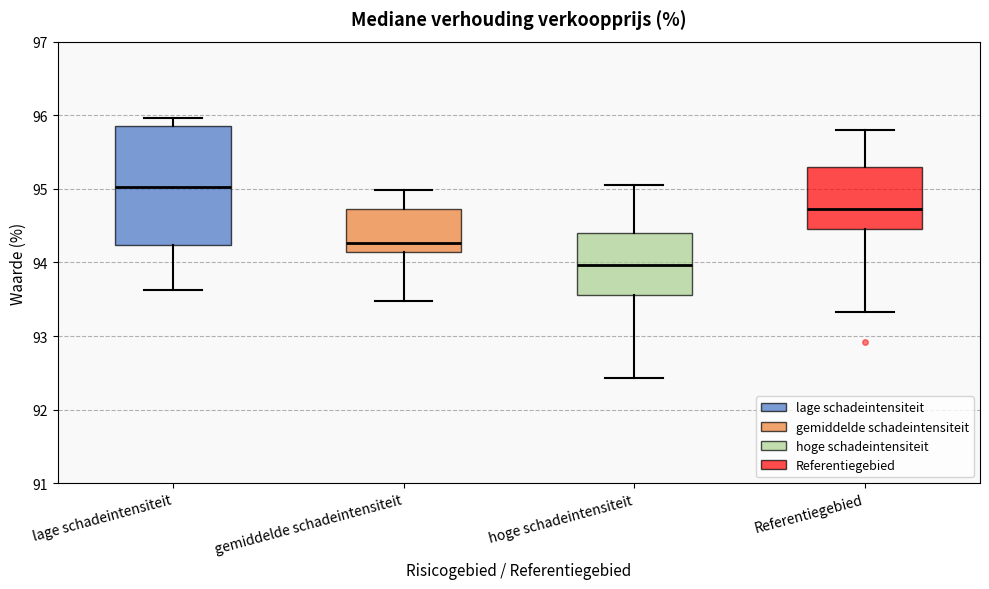

Reading left to right, transcribe this box plot: for each box, give where its median line is, the range the box spans, and where its two whiskers end, as read against the y-axis. The values are not printed on the chart, so give them approximately, as read against the axis.

lage schadeintensiteit: median 95.0, box 94.2 to 95.9, whiskers 93.6 to 96.0
gemiddelde schadeintensiteit: median 94.3, box 94.1 to 94.7, whiskers 93.5 to 95.0
hoge schadeintensiteit: median 94.0, box 93.6 to 94.4, whiskers 92.4 to 95.1
Referentiegebied: median 94.7, box 94.5 to 95.3, whiskers 93.3 to 95.8